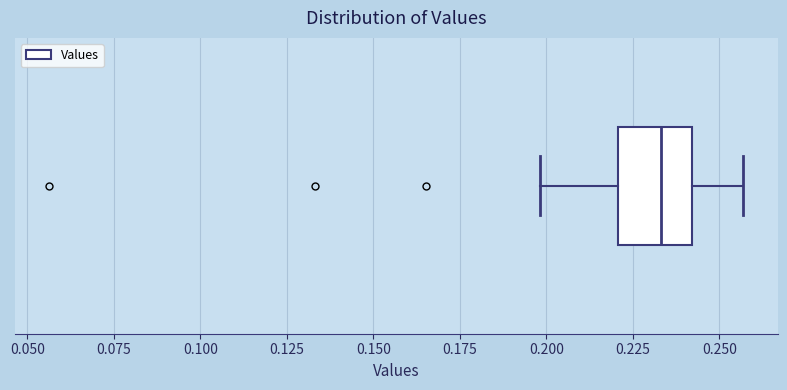

Transcribe this box plot: give where the median line is, the range the box spans, and where the two whiskers end, as read against the x-axis. The values are not printed on the chart, so give them approximately, as read against the axis.

median 0.235, box 0.220 to 0.240, whiskers 0.200 to 0.255